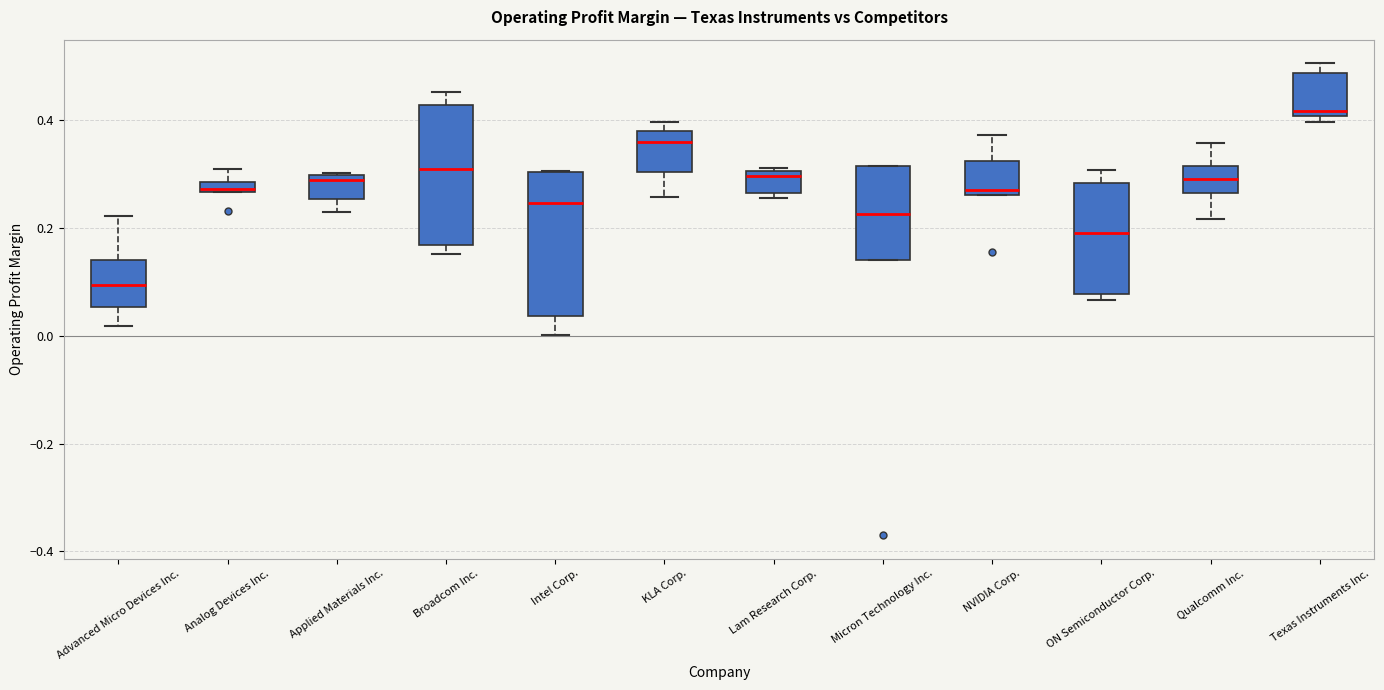

Which box's median line is the lowest?

Advanced Micro Devices Inc.